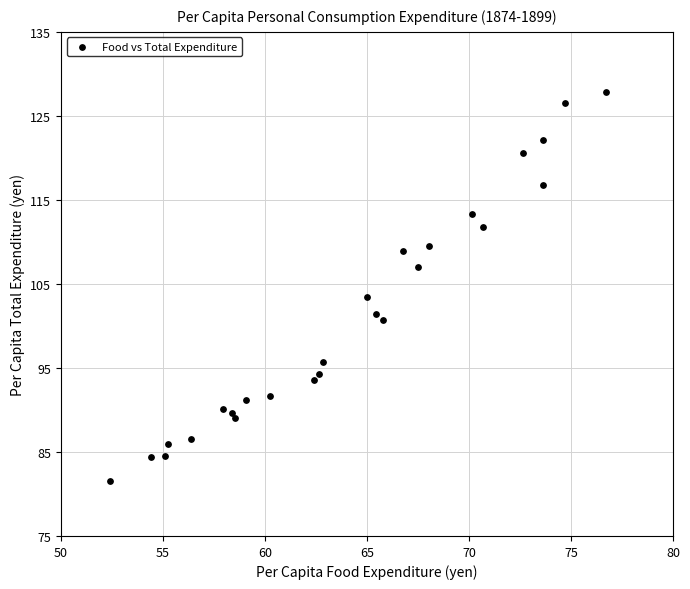

What is the range of X values (max minus min)?

24.3